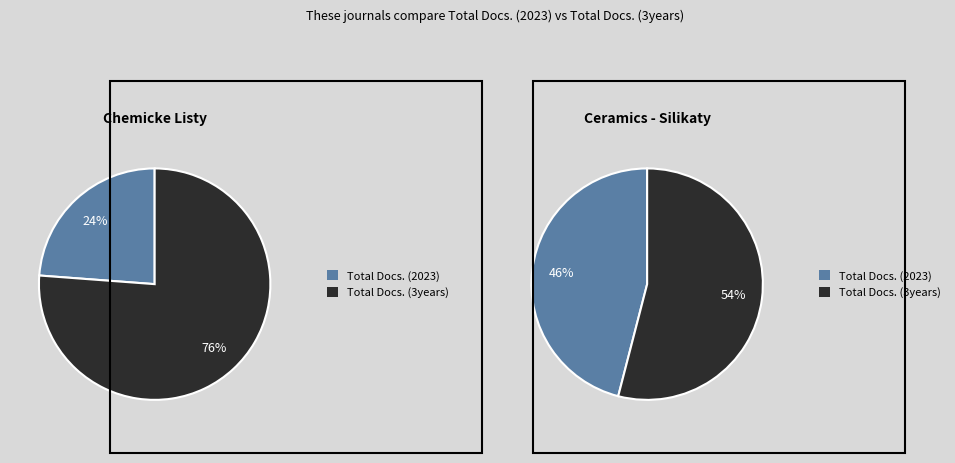

Count the number of slices in the pie.

2